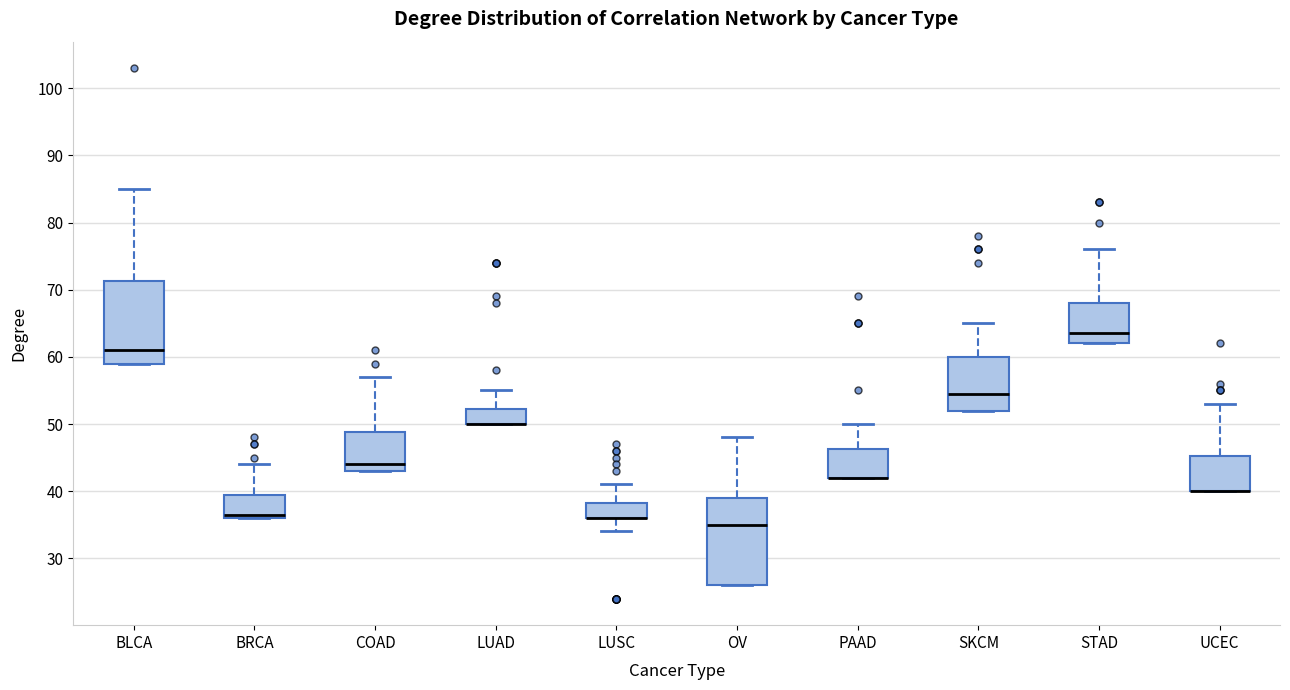

Reading left to right, read every box against the y-axis: the position of its median line, the range the box covers, and the ends of its whiskers. The values are not printed on the chart, so give them approximately, as read against the axis.

BLCA: median 61, box 59 to 71, whiskers 59 to 85
BRCA: median 37, box 36 to 40, whiskers 36 to 44
COAD: median 44, box 43 to 49, whiskers 43 to 57
LUAD: median 50 (drawn on the box's lower edge), box 50 to 52, whiskers 50 to 55
LUSC: median 36 (drawn on the box's lower edge), box 36 to 38, whiskers 34 to 41
OV: median 35, box 26 to 39, whiskers 26 to 48
PAAD: median 42 (drawn on the box's lower edge), box 42 to 46, whiskers 42 to 50
SKCM: median 55, box 52 to 60, whiskers 52 to 65
STAD: median 64, box 62 to 68, whiskers 62 to 76
UCEC: median 40 (drawn on the box's lower edge), box 40 to 45, whiskers 40 to 53